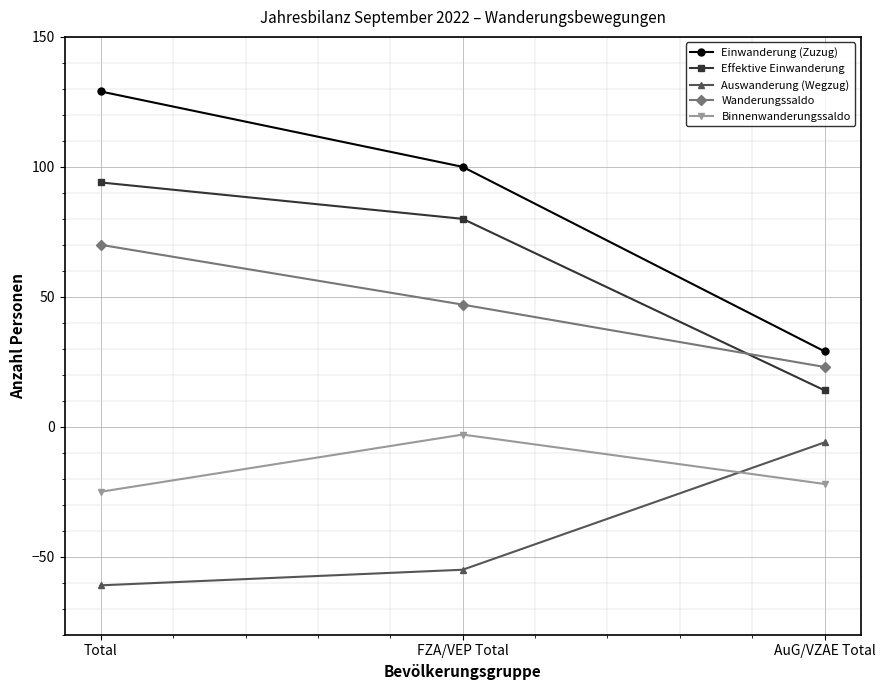

The value of Effektive Einwanderung at FZA/VEP Total is 80. True or false?

True